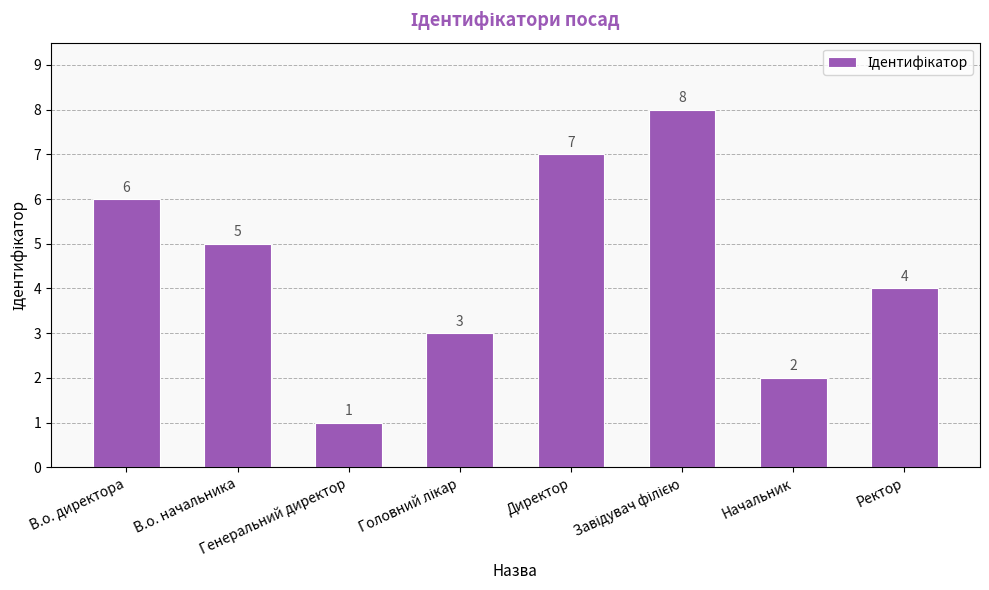

The value at В.о. директора is 4. True or false?

False